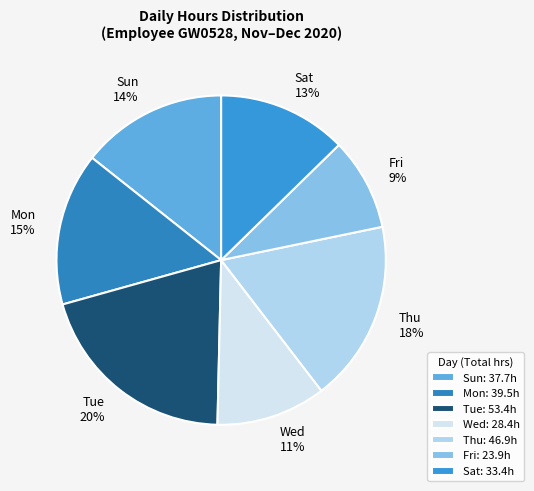

The Sat slice represents 2% of the pie. True or false?

False